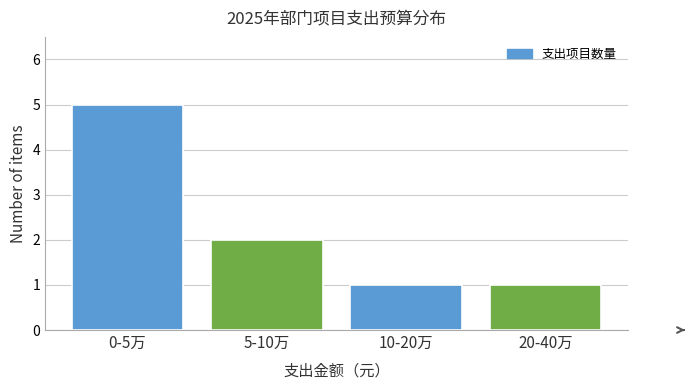

Reading left to right, what are all the values shown in this chart?

0-5万=5	5-10万=2	10-20万=1	20-40万=1